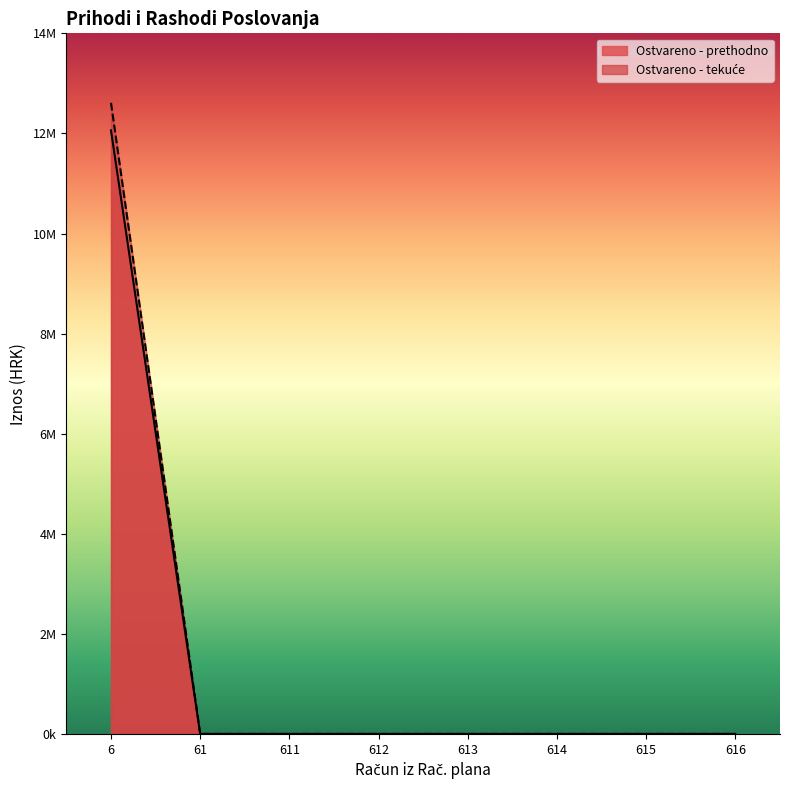

What is the greatest value displayed?

12611245.1